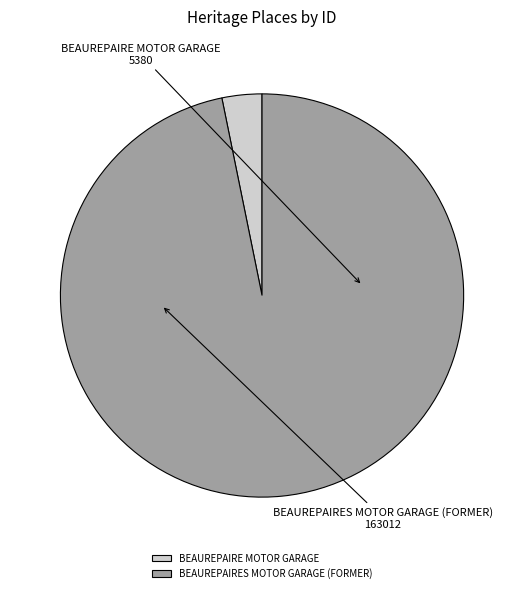

What is the ratio of the value at BEAUREPAIRES MOTOR GARAGE (FORMER) to the value at BEAUREPAIRE MOTOR GARAGE?

30.3